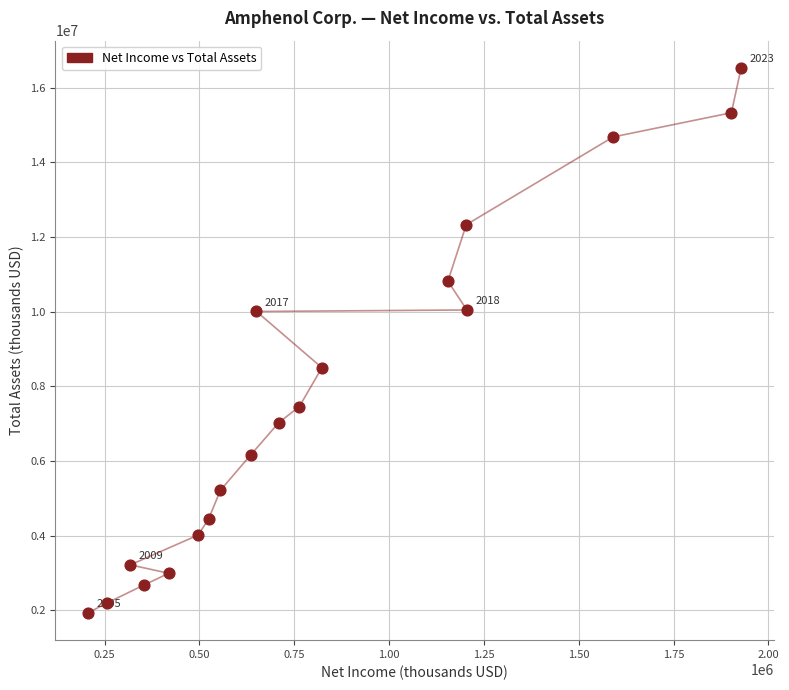

What is the range of X values (max minus min)?

1721661